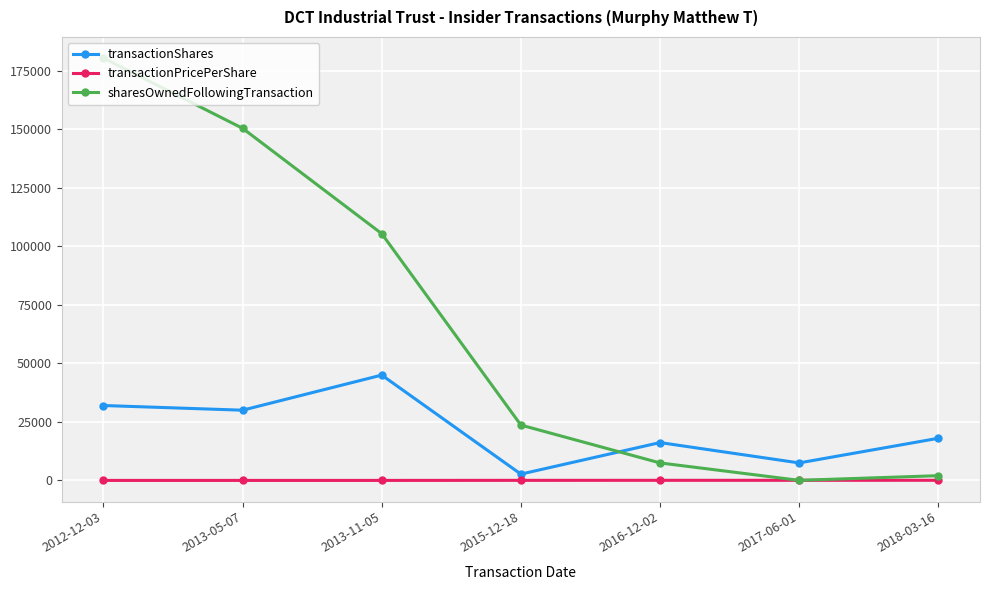

How many data points in transactionPricePerShare are less than 37?

3